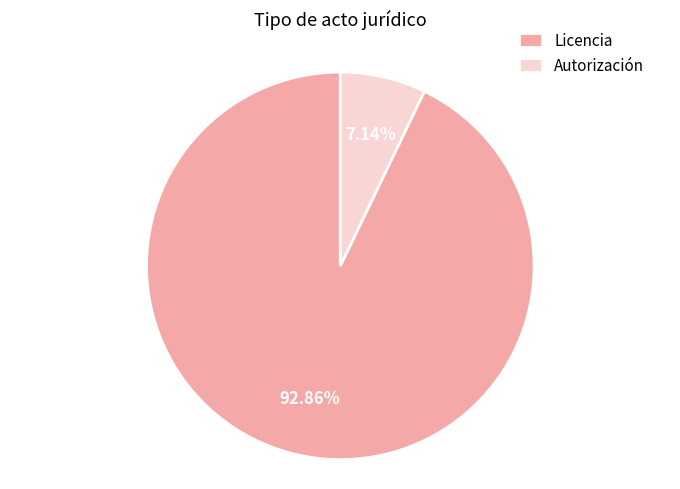

What portion of the pie excludes Licencia?

7.1%